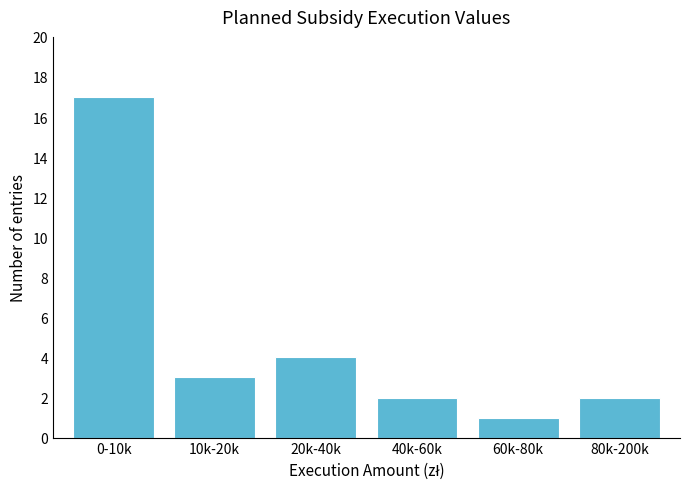

Reading left to right, what are all the values shown in this chart?

0-10k=17	10k-20k=3	20k-40k=4	40k-60k=2	60k-80k=1	80k-200k=2